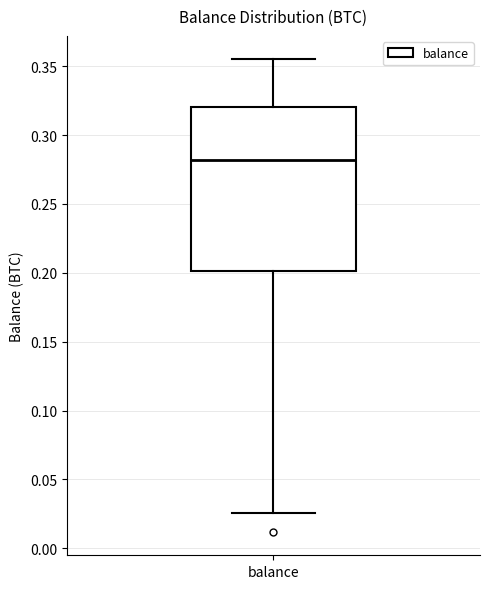

Read this box plot against the y-axis: the position of the median line, the range covered by the box, and the ends of both whiskers. The values are not printed on the chart, so give them approximately, as read against the axis.

median 0.280, box 0.200 to 0.320, whiskers 0.025 to 0.355